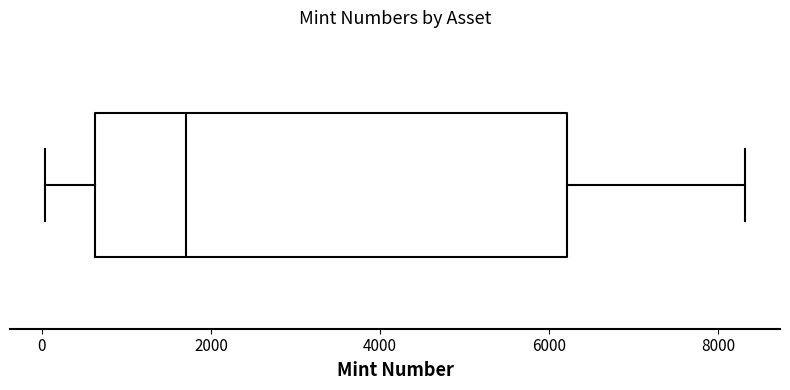

Read this box plot against the x-axis: the position of the median line, the range covered by the box, and the ends of both whiskers. The values are not printed on the chart, so give them approximately, as read against the axis.

median 1800, box 600 to 6200, whiskers 0 to 8400